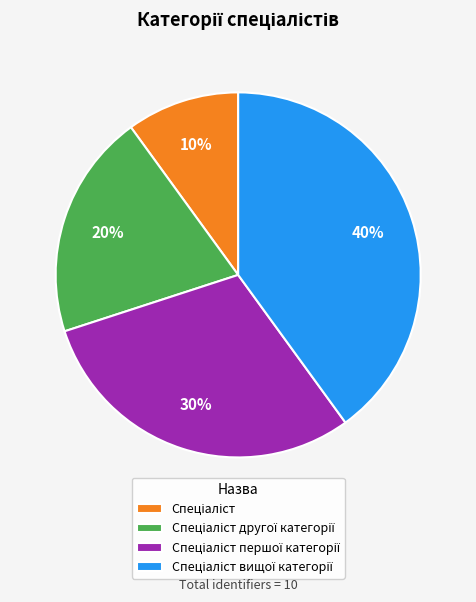

To the nearest percent, what is the average slice percentage?

25%